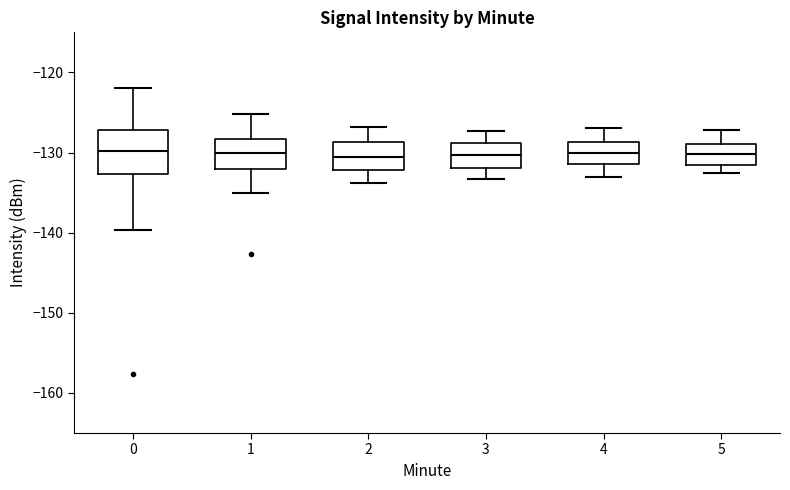

Comparing the boxes themselves (not the whiskers), which one is the tallest?

0